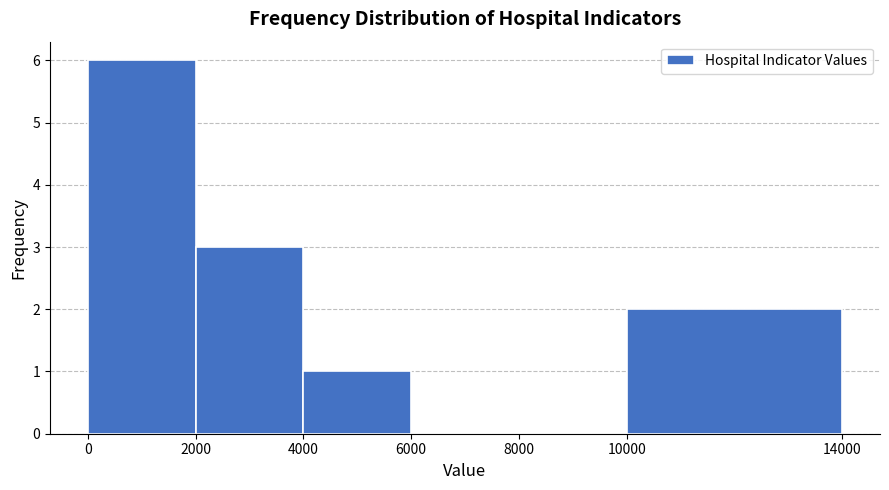

Reading left to right, transcribe this chart: for each bar, give the range it covers on the x-axis and its height. The values are not printed on the chart, so give them approximately, as read against the axis.

0 to 2000: 6
2000 to 4000: 3
4000 to 6000: 1
6000 to 8000: 0
8000 to 10000: 0
10000 to 14000: 2